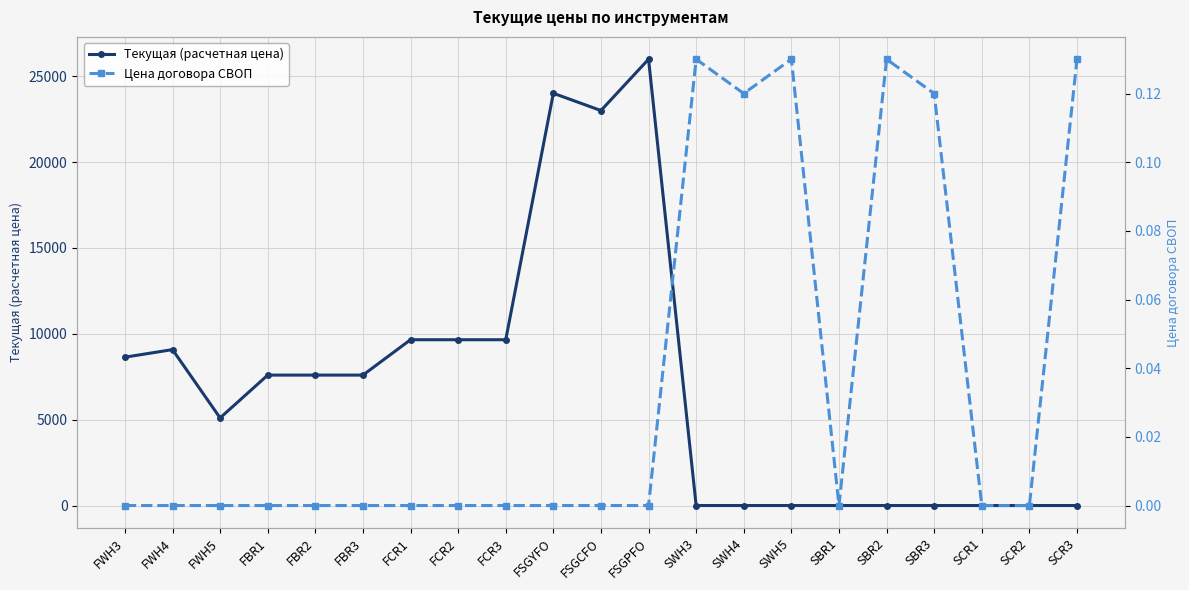

What are all the series names shown in the legend?

Текущая (расчетная цена), Цена договора СВОП